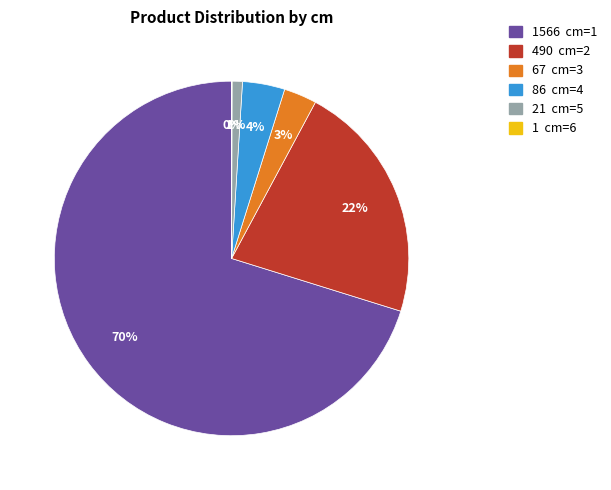

Is the sum of 21 cm=5 and 67 cm=3 greater than half?

No